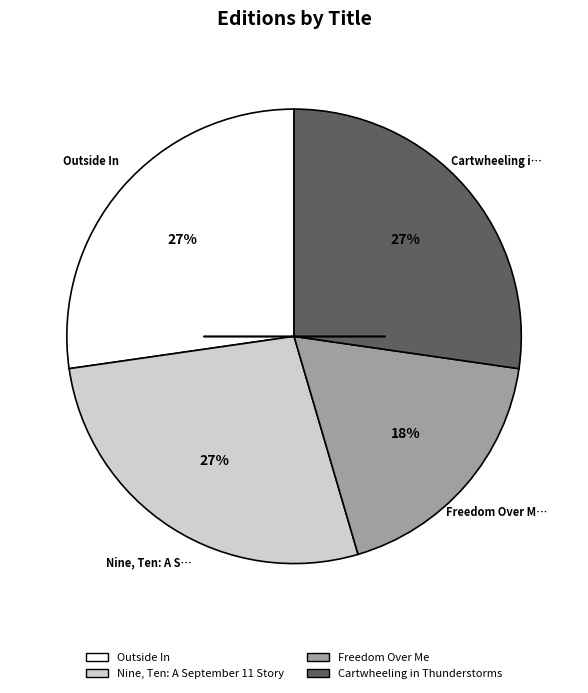

Combined, do Cartwheeling in Thunderstorms and Nine, Ten: A September 11 Story account for over 50%?

Yes